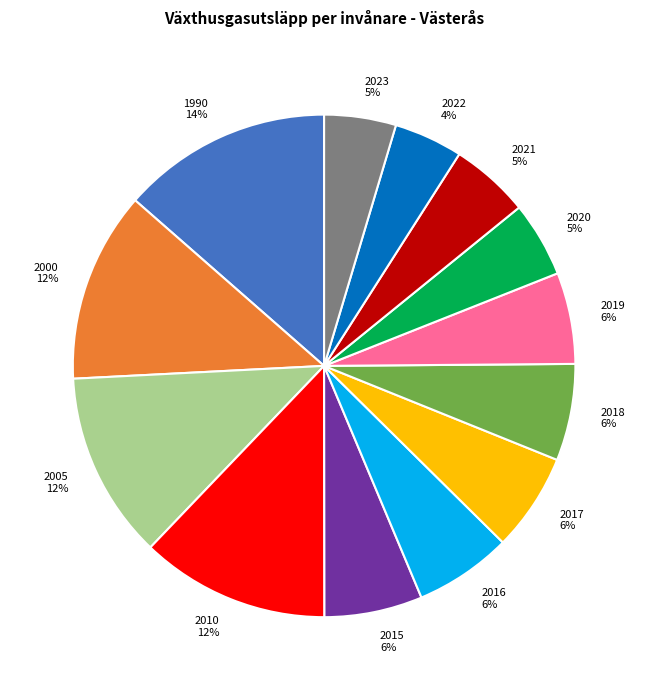

Which category has the biggest portion of the pie?

1990